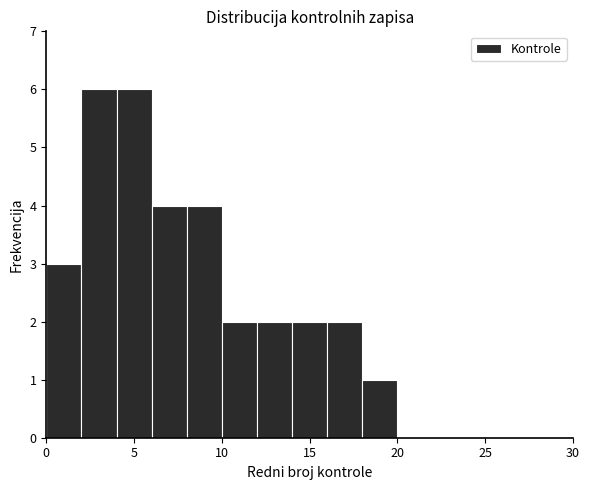

What is the height of the bar covering 16 to 18 on the x-axis? The values are not printed on the chart, so give them approximately, as read against the axis.

2